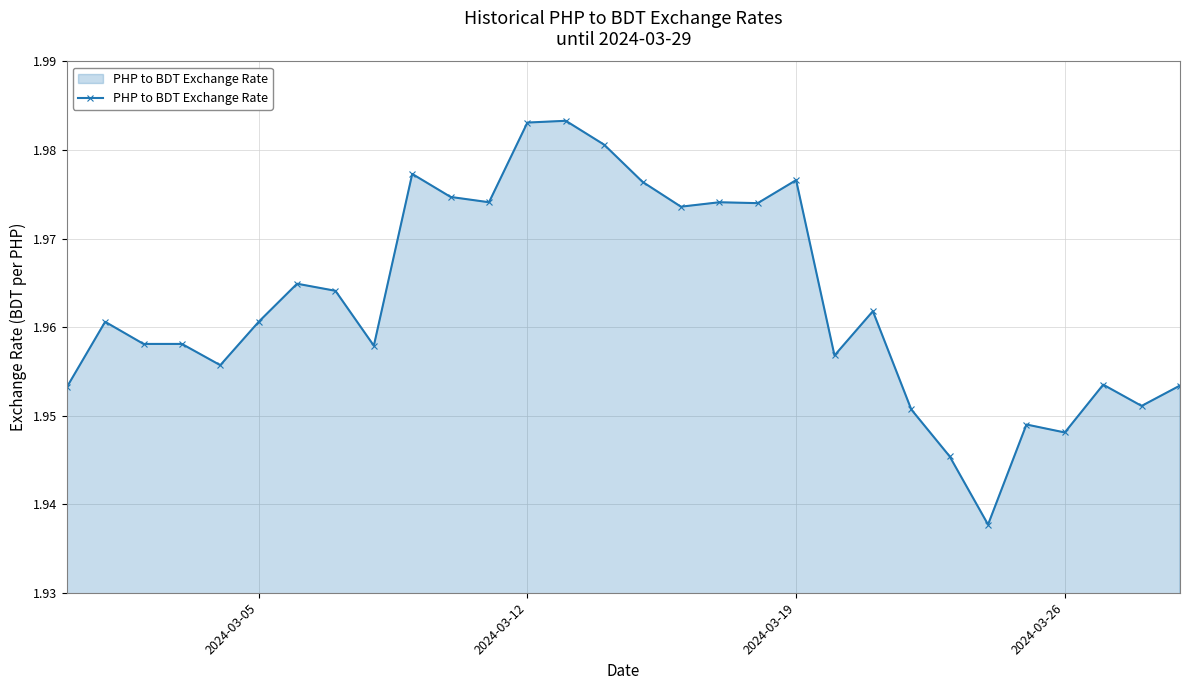

What is the sum of all values?

58.9